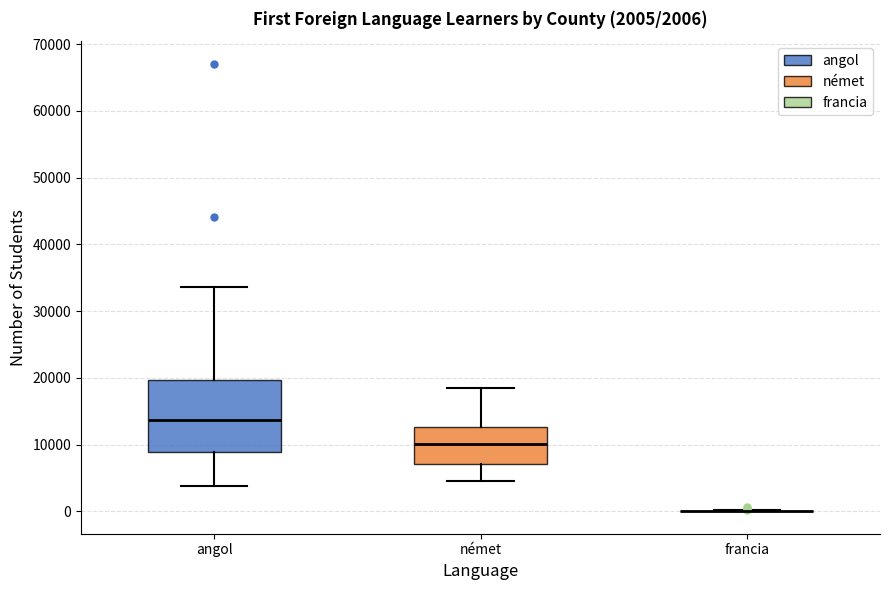

Which box is the tallest, from its lower edge to its upper edge?

angol